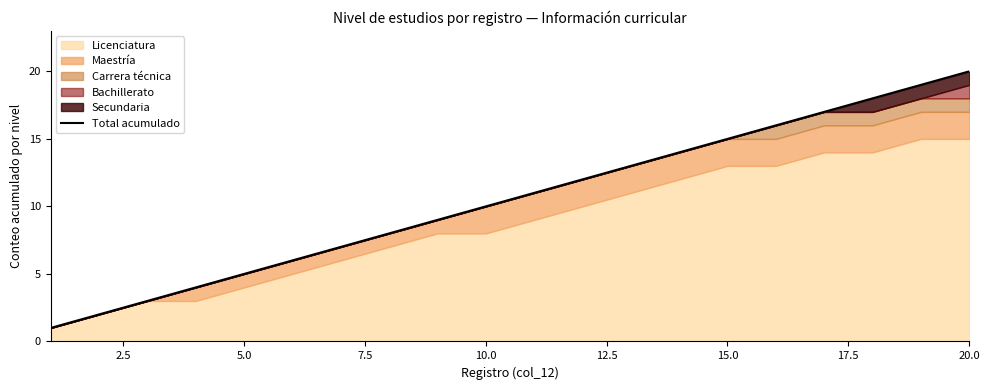

What is the value of the 9th point from the left?

9